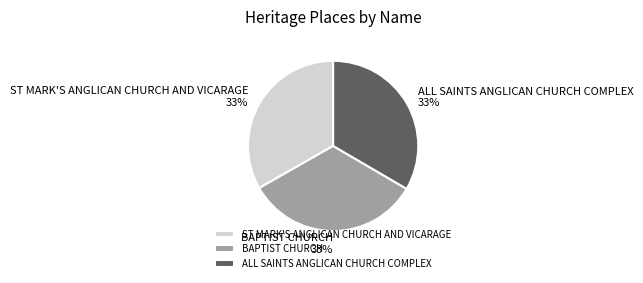

To the nearest percent, what is the average slice percentage?

33%